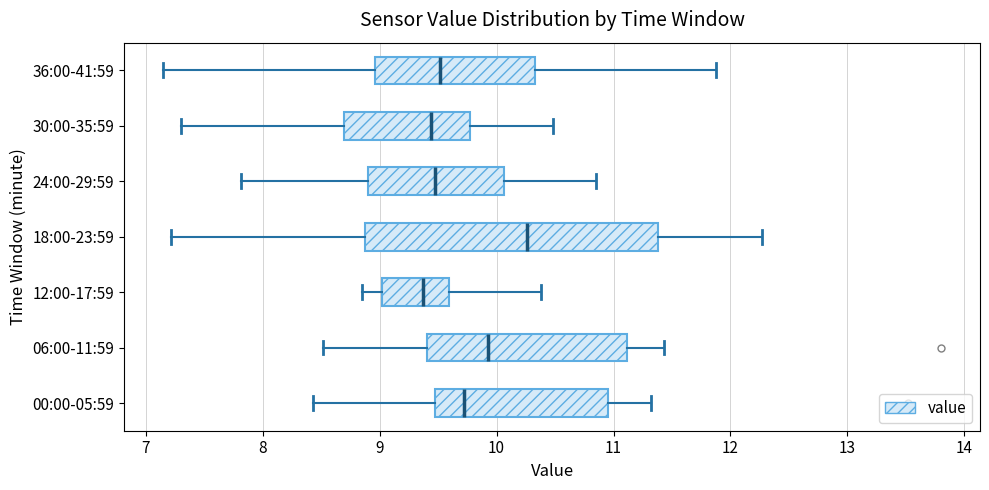

Comparing the boxes themselves (not the whiskers), which one is the widest?

18:00-23:59